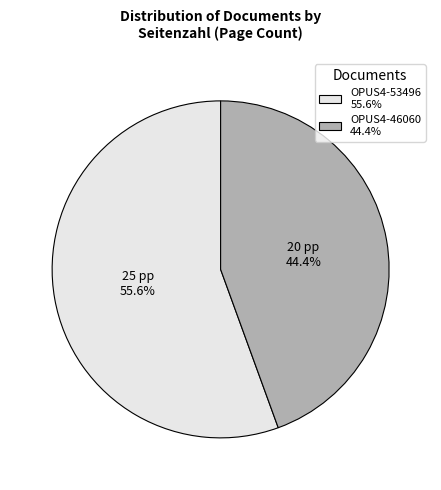

To the nearest percent, what is the difference between the OPUS4-46060 and OPUS4-53496 slice percentages?

11%